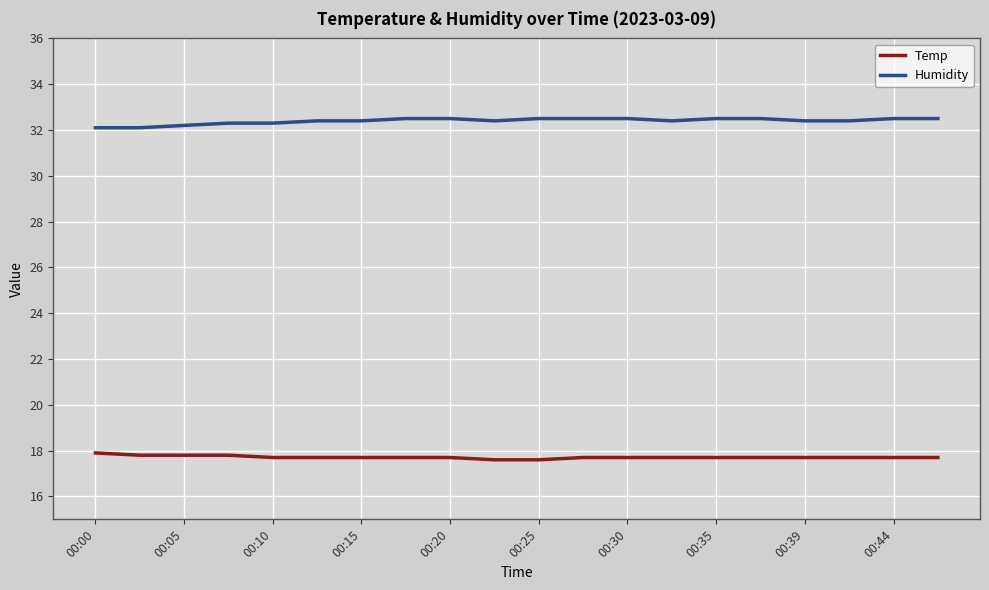

Rank the series by their average value, from lowest to highest.

Temp, Humidity